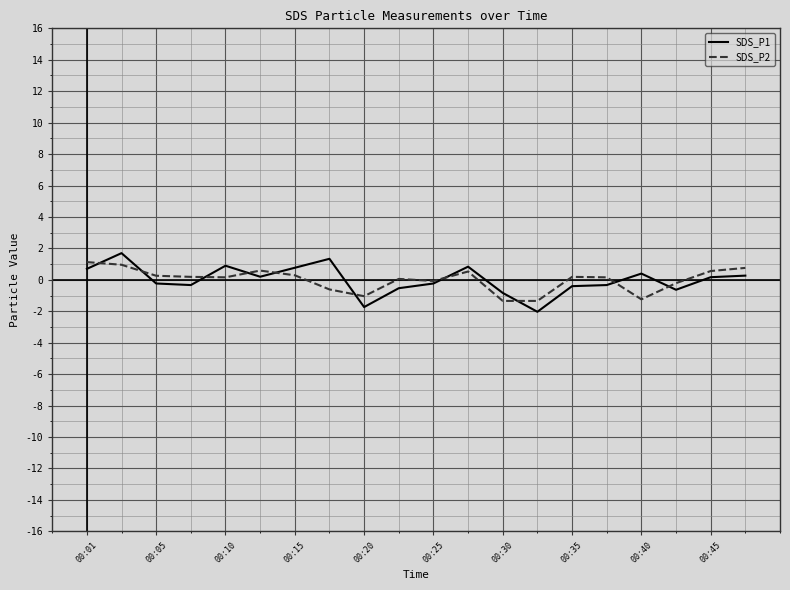

What is the difference between the maximum and minimum values in the SDS_P1 series?

3.7